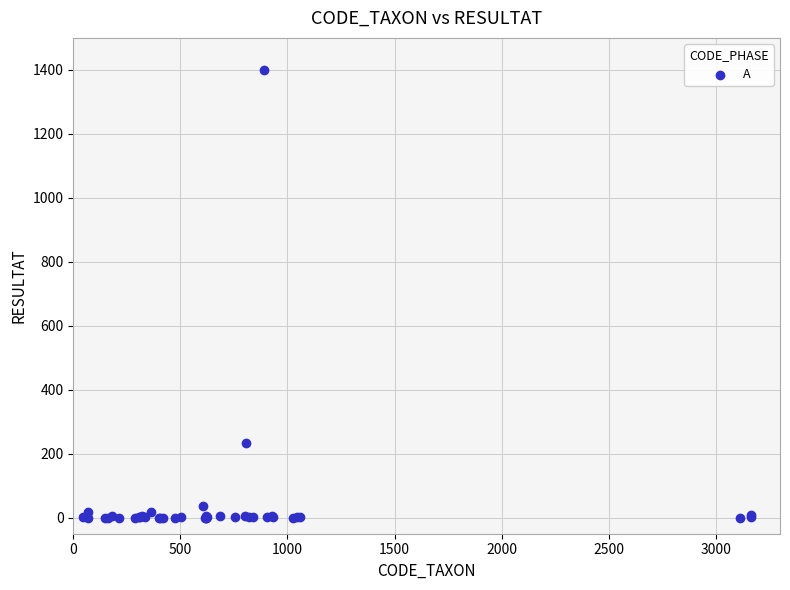

What Y value in the scatter plot is closest to 700?

235